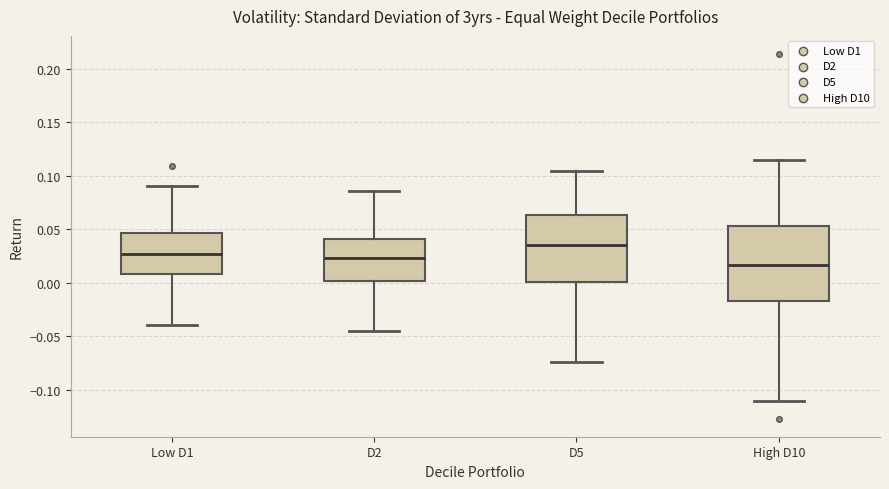

Which box's median line is the highest?

D5